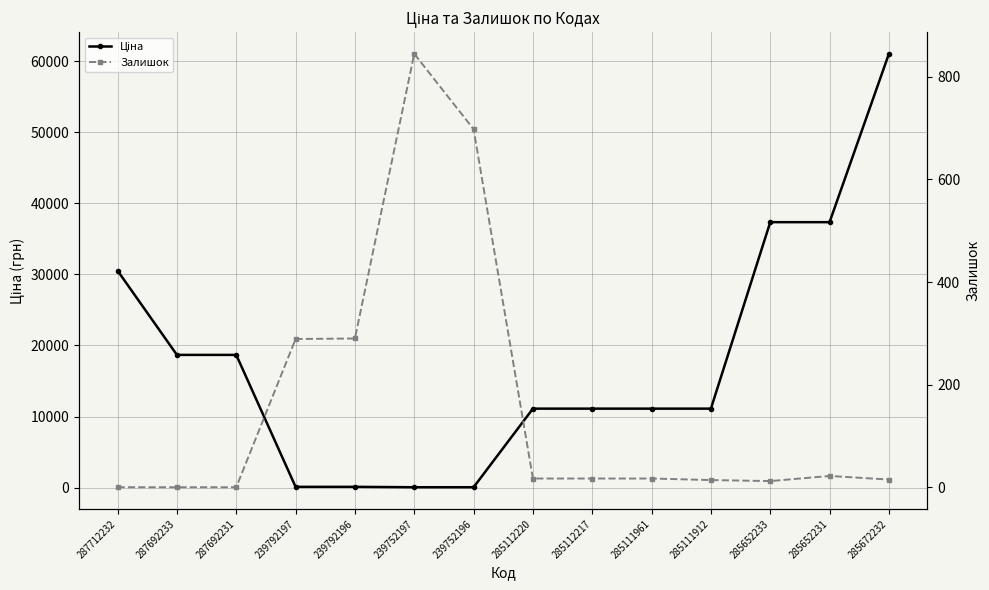

The Ціна series shows 17937.7 at 285112217. True or false?

False